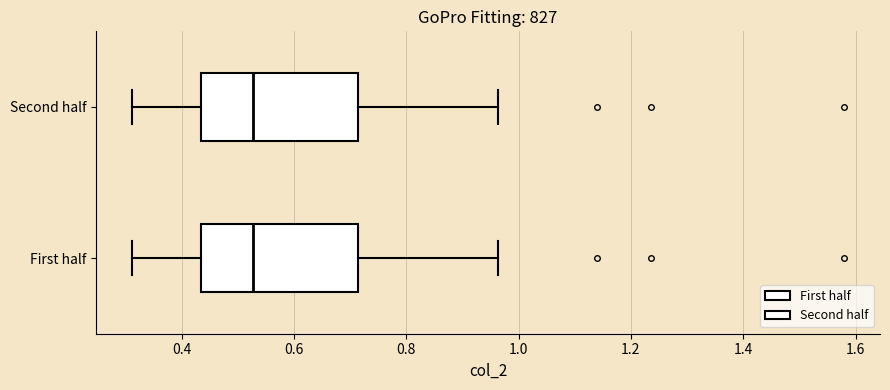

Where does the right whisker of the box for First half end on the x-axis? The values are not printed on the chart, so give them approximately, as read against the axis.

0.96